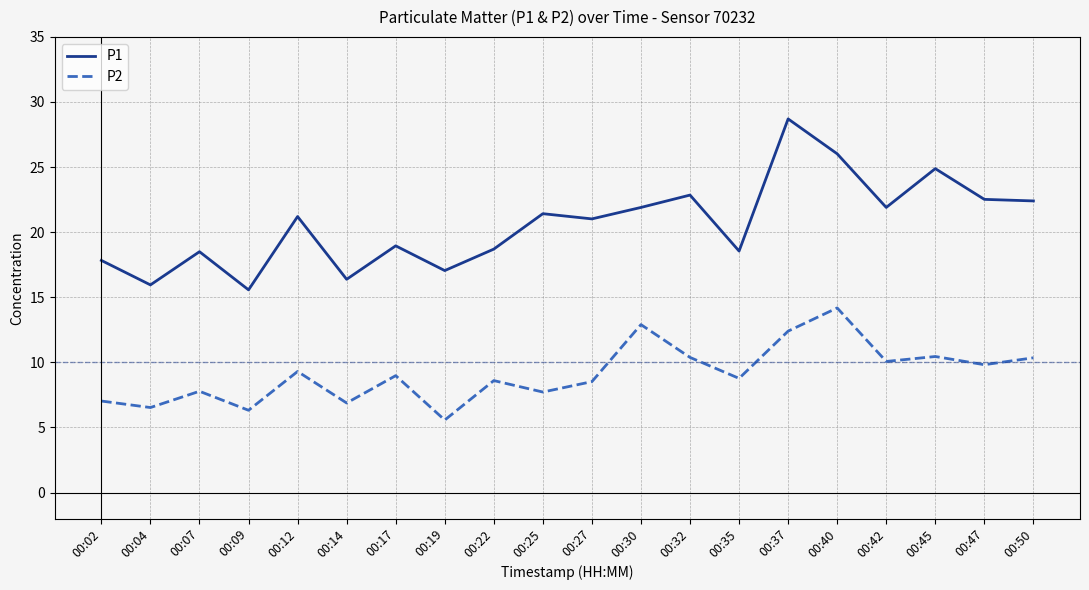

At 00:42, list the series in order from smallest to largest.

P2, P1